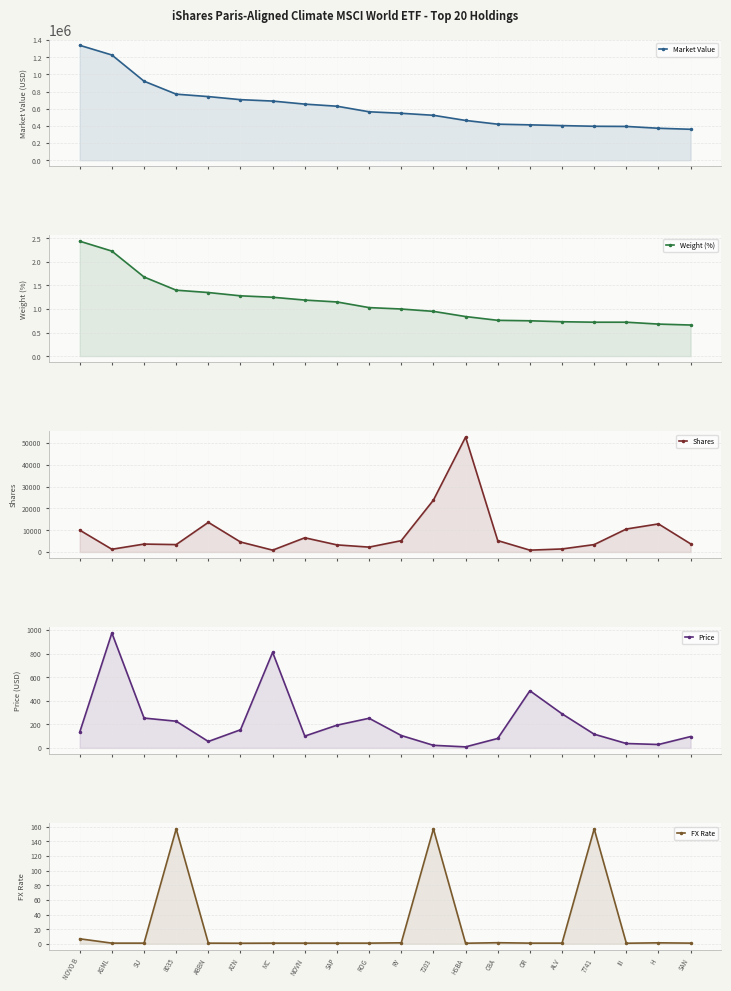

True or false: Market Value and Shares intersect in this chart.

False